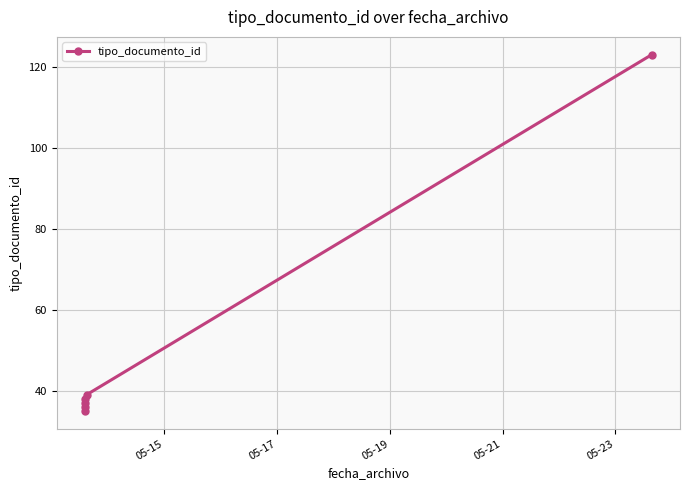

True or false: the data shows 47 at 05-15.

False